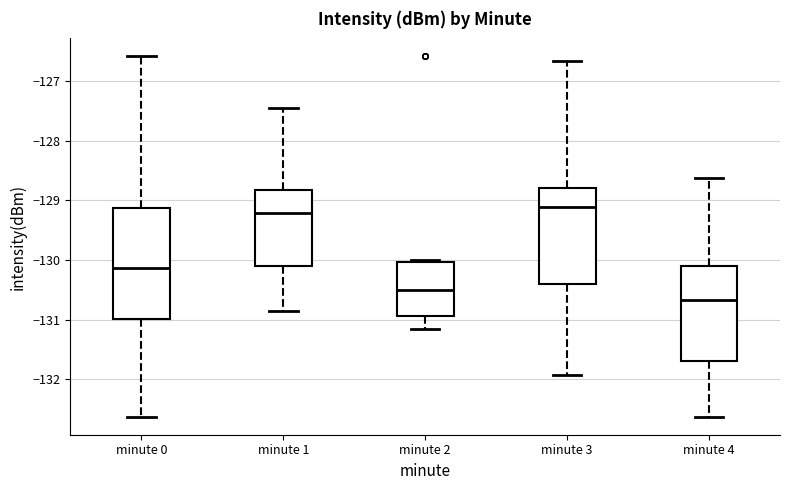

Reading left to right, read every box against the y-axis: the position of its median line, the range the box covers, and the ends of its whiskers. The values are not printed on the chart, so give them approximately, as read against the axis.

minute 0: median -130.1, box -131.0 to -129.1, whiskers -132.6 to -126.6
minute 1: median -129.2, box -130.1 to -128.8, whiskers -130.9 to -127.4
minute 2: median -130.5, box -130.9 to -130.0, whiskers -131.2 to -130.0 (just above the box's upper edge)
minute 3: median -129.1, box -130.4 to -128.8, whiskers -131.9 to -126.7
minute 4: median -130.7, box -131.7 to -130.1, whiskers -132.6 to -128.6